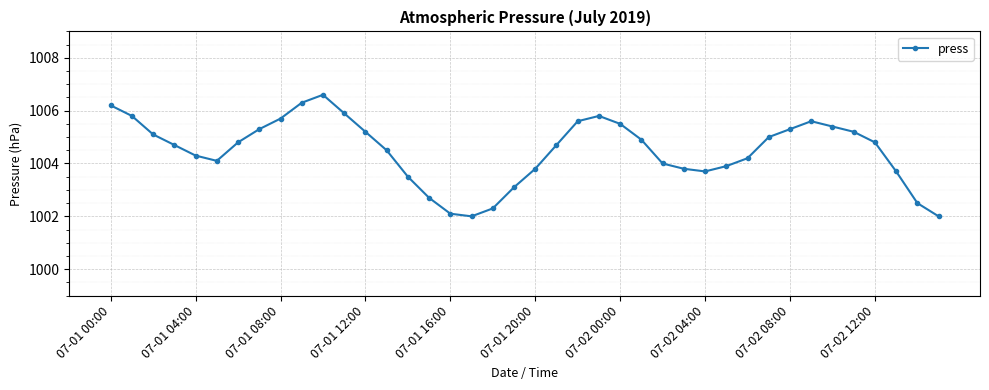

What is the average value?

1004.5